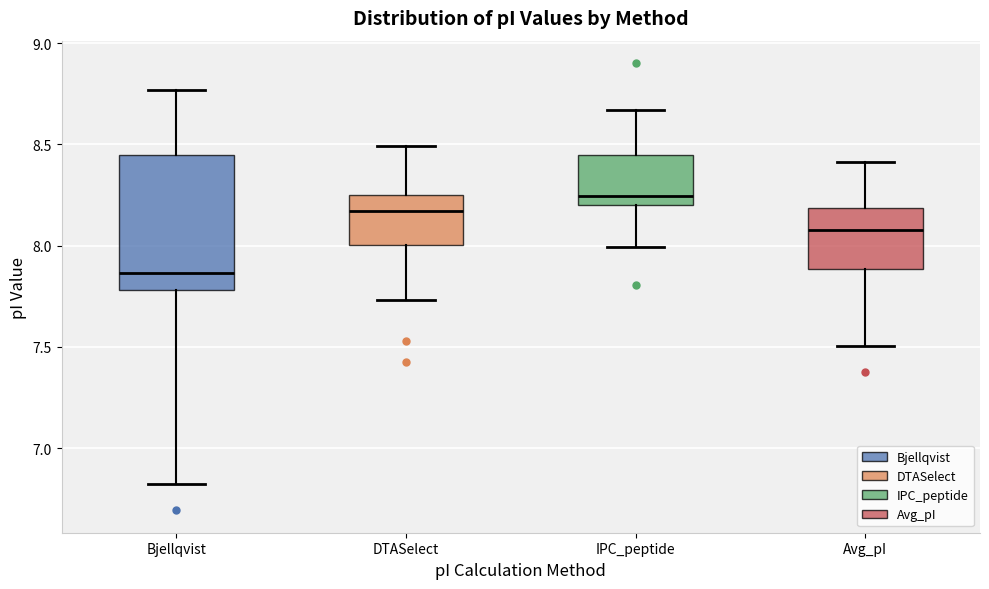

Where does the lower whisker of the box for IPC_peptide end on the y-axis? The values are not printed on the chart, so give them approximately, as read against the axis.

8.00